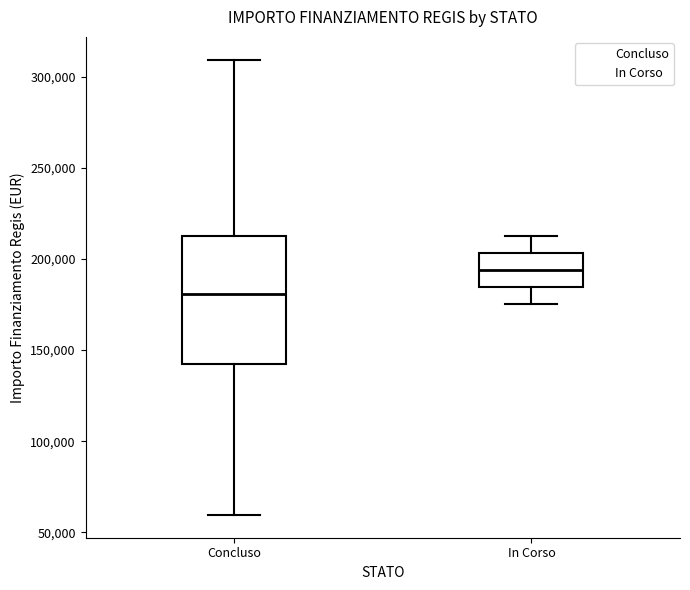

Reading left to right, read every box against the y-axis: the position of its median line, the range the box covers, and the ends of its whiskers. The values are not printed on the chart, so give them approximately, as read against the axis.

Concluso: median 180000, box 145000 to 210000, whiskers 60000 to 310000
In Corso: median 195000, box 185000 to 205000, whiskers 175000 to 210000